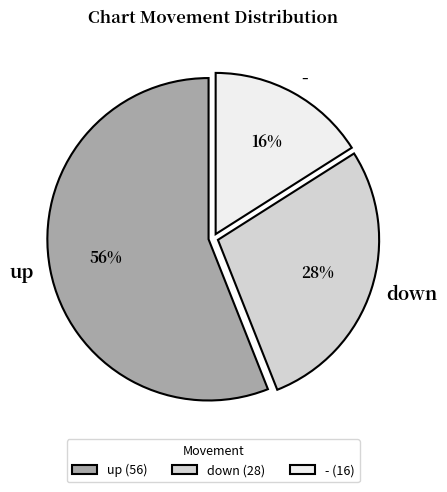

Which category has the biggest portion of the pie?

up